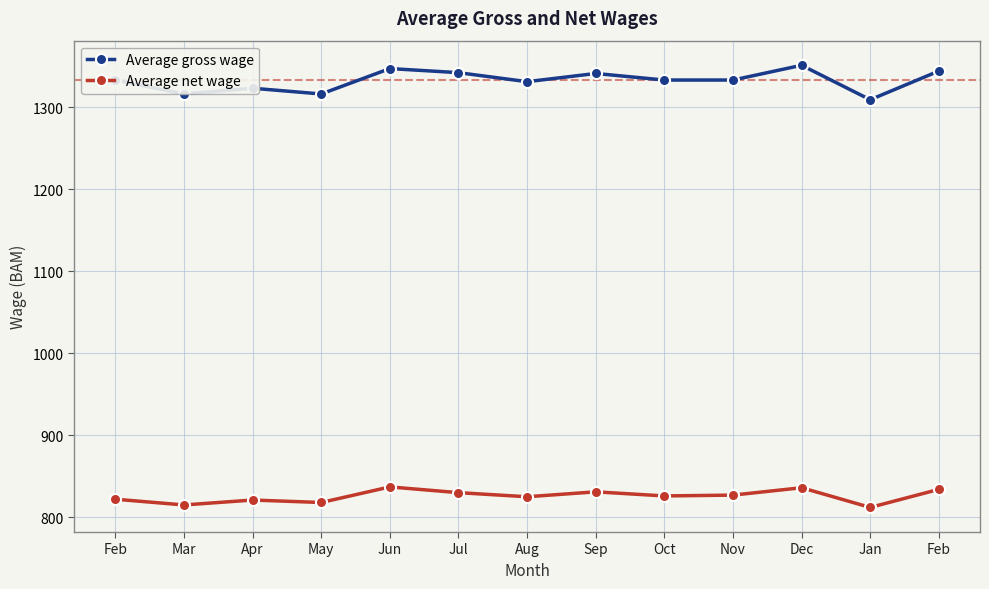

What is the spread (max minus min) of values at Oct?

507